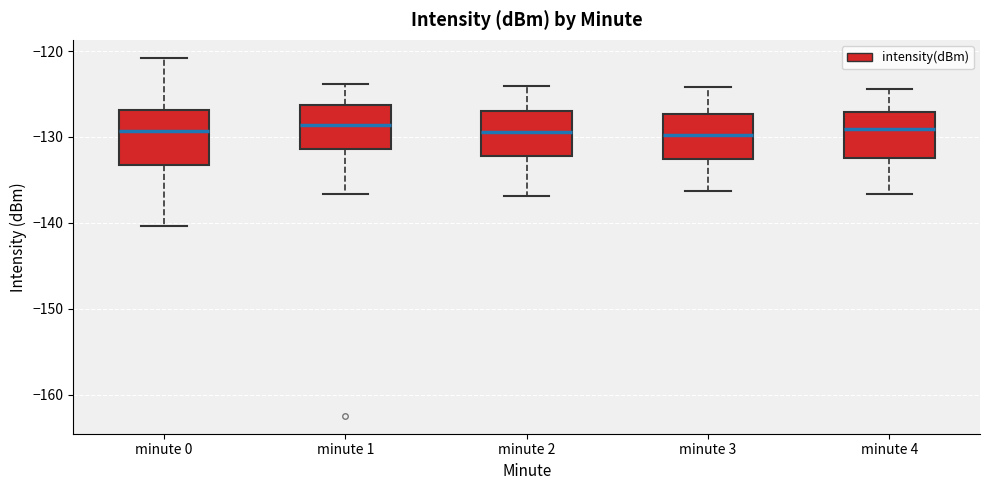

Reading left to right, transcribe this box plot: for each box, give where its median line is, the range the box spans, and where its two whiskers end, as read against the y-axis. The values are not printed on the chart, so give them approximately, as read against the axis.

minute 0: median -129, box -133 to -127, whiskers -140 to -121
minute 1: median -129, box -131 to -126, whiskers -137 to -124
minute 2: median -129, box -132 to -127, whiskers -137 to -124
minute 3: median -130, box -133 to -127, whiskers -136 to -124
minute 4: median -129, box -132 to -127, whiskers -137 to -124